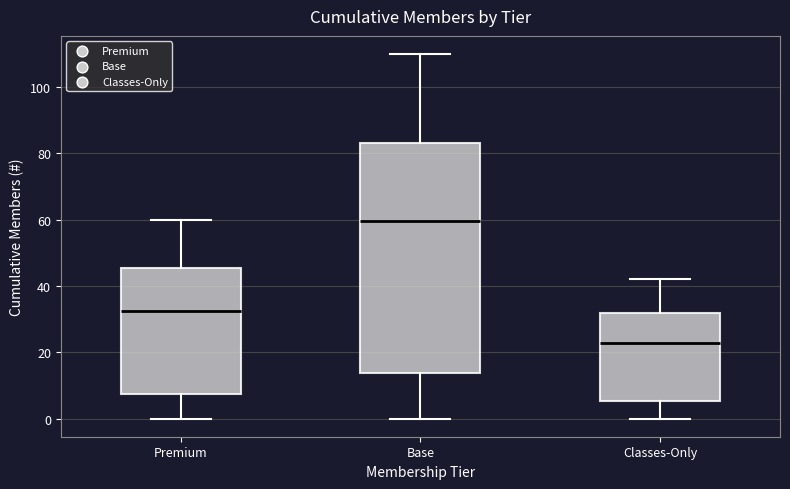

Reading left to right, transcribe this box plot: for each box, give where its median line is, the range the box spans, and where its two whiskers end, as read against the y-axis. The values are not printed on the chart, so give them approximately, as read against the axis.

Premium: median 32, box 8 to 46, whiskers 0 to 60
Base: median 60, box 14 to 84, whiskers 0 to 110
Classes-Only: median 22, box 6 to 32, whiskers 0 to 42